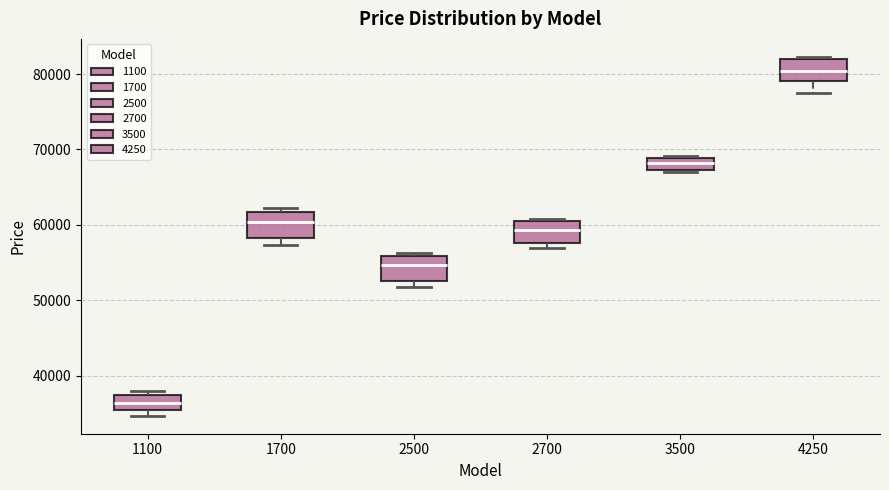

Reading left to right, transcribe this box plot: for each box, give where its median line is, the range the box spans, and where its two whiskers end, as read against the y-axis. The values are not printed on the chart, so give them approximately, as read against the axis.

1100: median 36000, box 35000 to 37000, whiskers 35000 (just below the box's lower edge) to 38000
1700: median 60000, box 58000 to 62000, whiskers 57000 to 62000 (just above the box's upper edge)
2500: median 55000, box 52000 to 56000, whiskers 52000 (just below the box's lower edge) to 56000 (just above the box's upper edge)
2700: median 59000, box 58000 to 60000, whiskers 57000 to 61000
3500: median 68000, box 67000 to 69000, whiskers 67000 (just below the box's lower edge) to 69000
4250: median 80000, box 79000 to 82000, whiskers 77000 to 82000